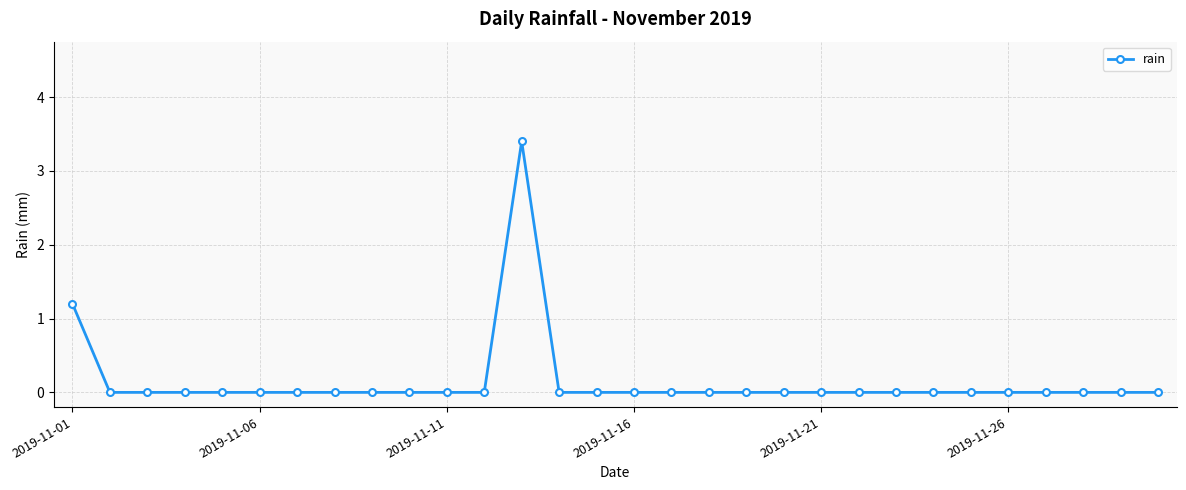

What is the maximum value shown in the chart?

3.4